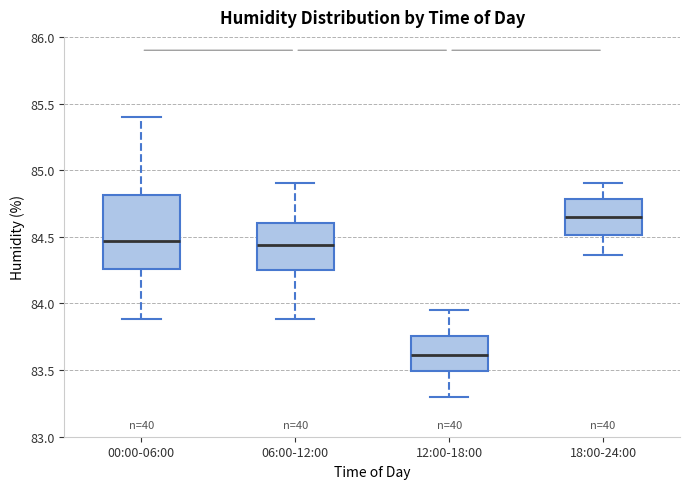

Where does the median line of the box for 18:00-24:00 sit on the y-axis? The values are not printed on the chart, so give them approximately, as read against the axis.

84.65